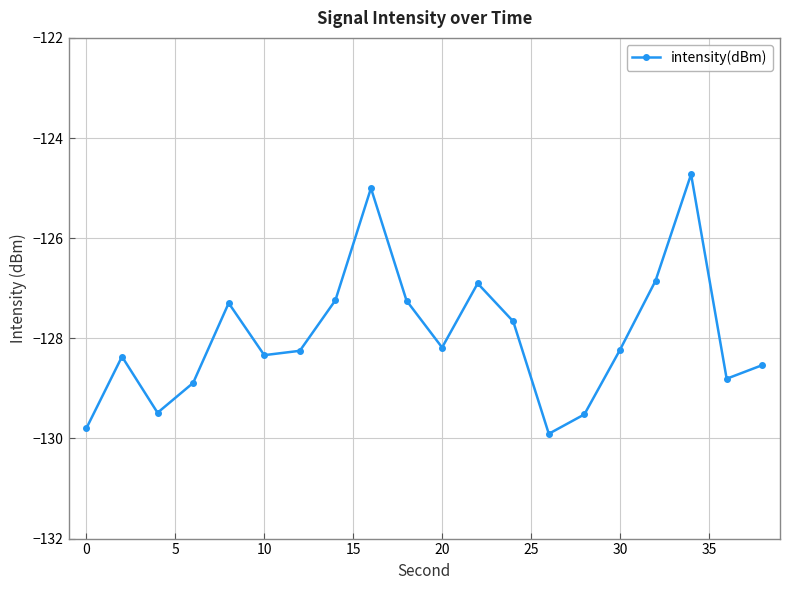

What is the sum of all values?

-2559.2